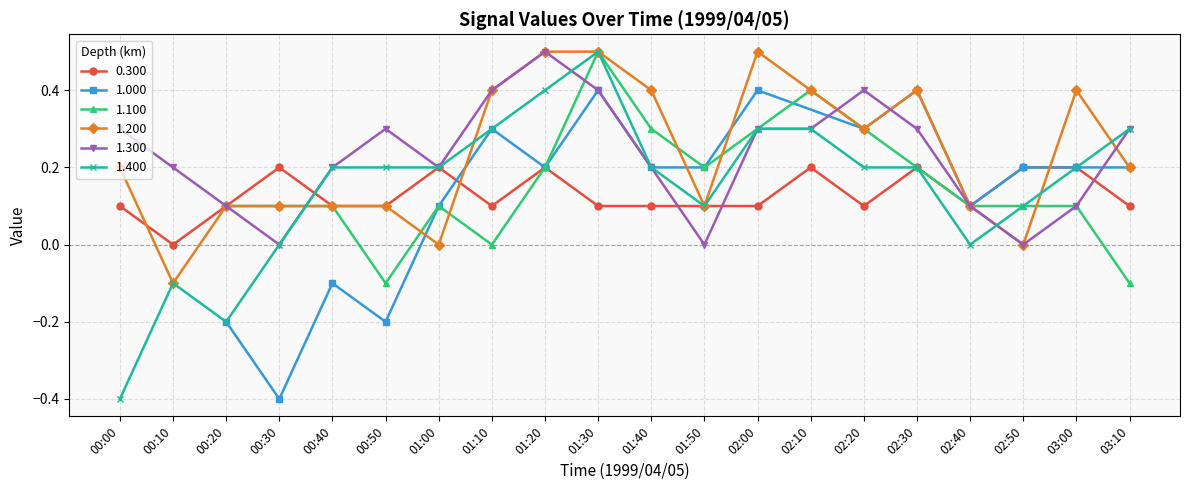

At which category is the sum across all series the highest?

01:30